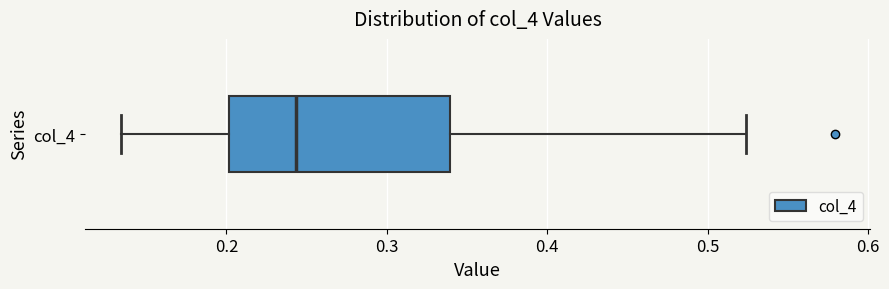

Read this box plot against the x-axis: the position of the median line, the range covered by the box, and the ends of both whiskers. The values are not printed on the chart, so give them approximately, as read against the axis.

median 0.24, box 0.20 to 0.34, whiskers 0.13 to 0.52